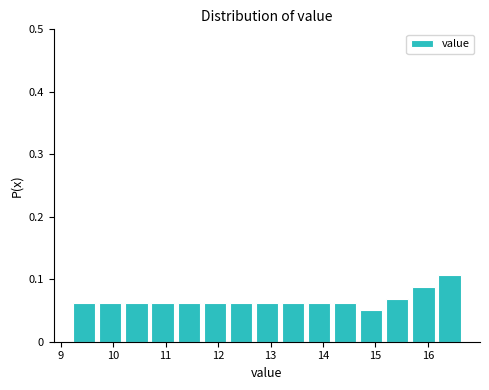

Reading left to right, list every bar in this chart as the range it spans on the x-axis followed by its height. Neither the bar edges nor the heights are printed on the chart, so give them approximately, as read against the axes.

9.2 to 9.7: 0.06
9.7 to 10.2: 0.06
10.2 to 10.7: 0.06
10.7 to 11.2: 0.06
11.2 to 11.7: 0.06
11.7 to 12.2: 0.06
12.2 to 12.7: 0.06
12.7 to 13.2: 0.06
13.2 to 13.7: 0.06
13.7 to 14.2: 0.06
14.2 to 14.7: 0.06
14.7 to 15.2: 0.05
15.2 to 15.7: 0.07
15.7 to 16.2: 0.09
16.2 to 16.7: 0.11